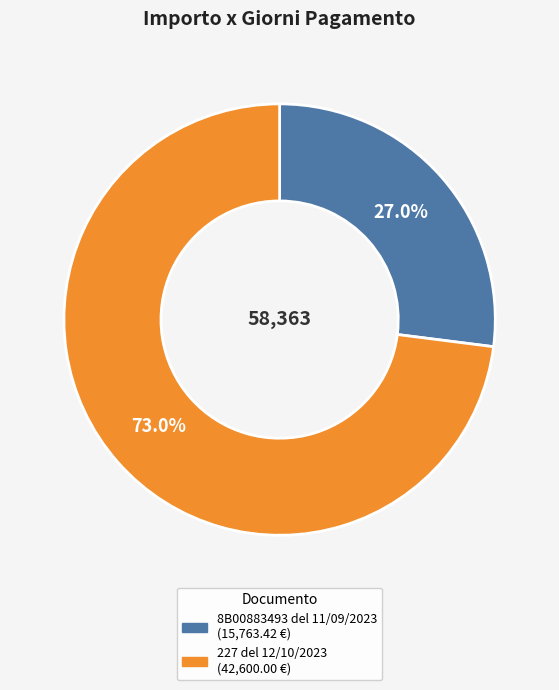

How many segments does this pie chart have?

2